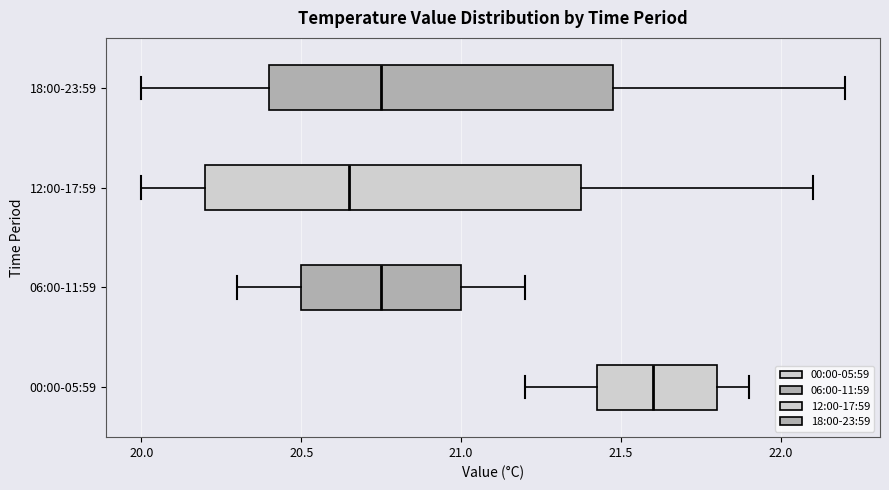

Comparing the boxes themselves (not the whiskers), which one is the widest?

12:00-17:59